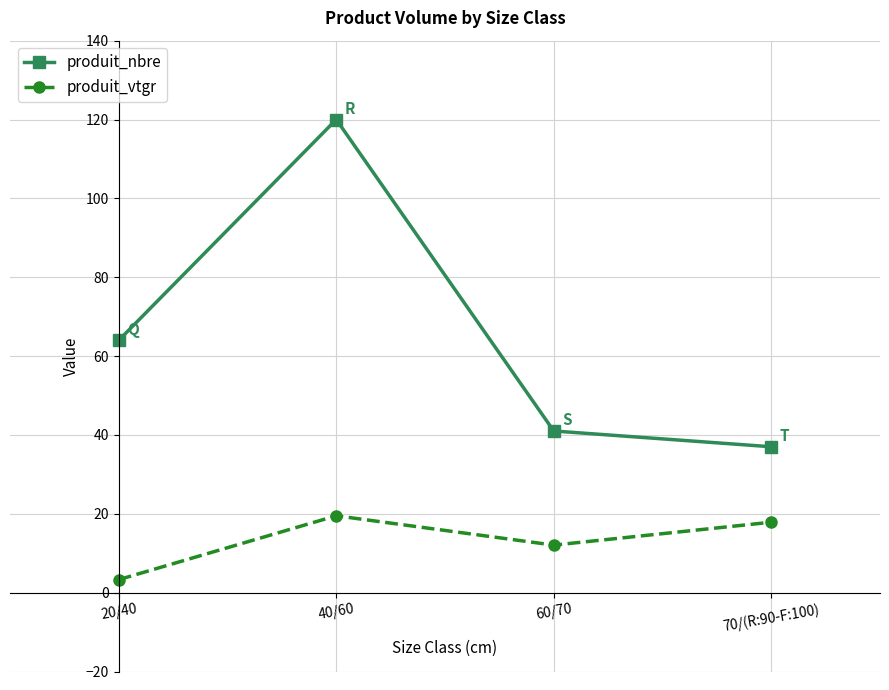

Reading right to left, transcribe all the data shown in this chart.

produit_nbre: 37.0	41.0	120.0	64.0
produit_vtgr: 17.9	12.1	19.5	3.3